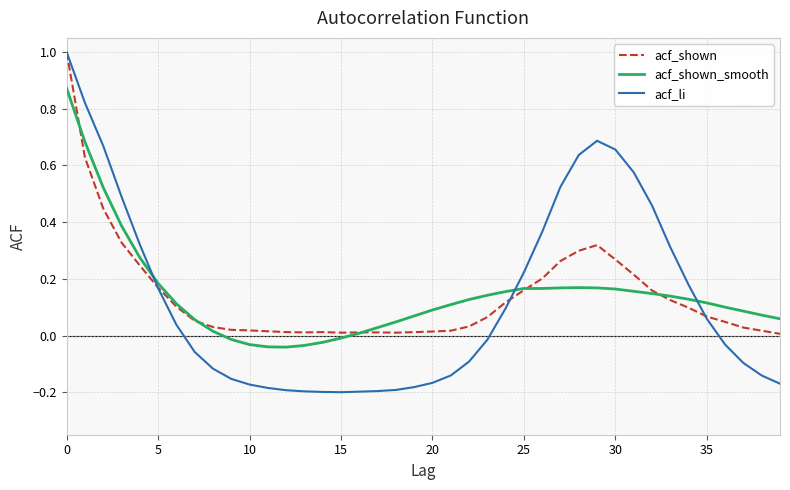

Which series has the largest range (max minus min)?

acf_li